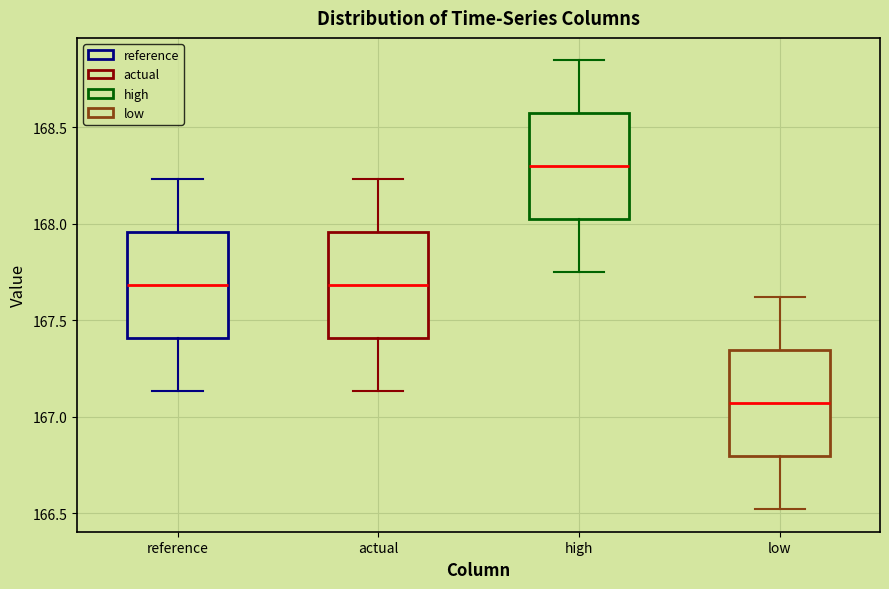

Which box has the highest median line?

high